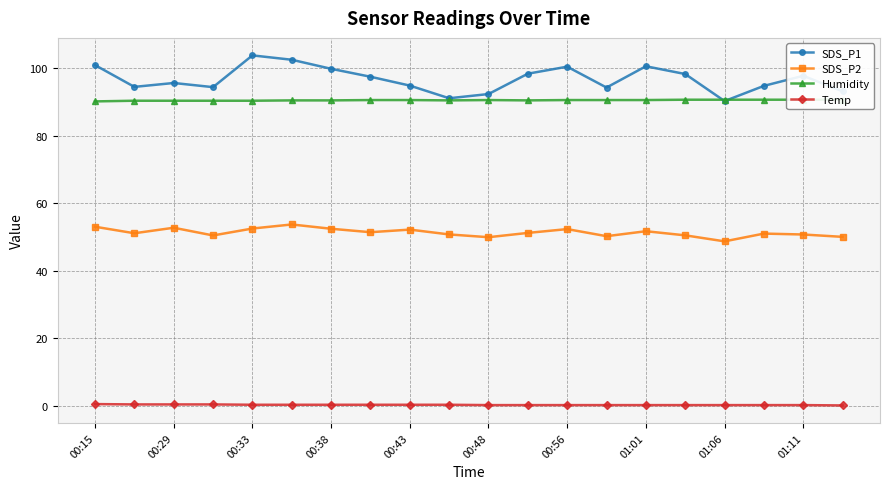

True or false: SDS_P2 and Temp intersect in this chart.

False